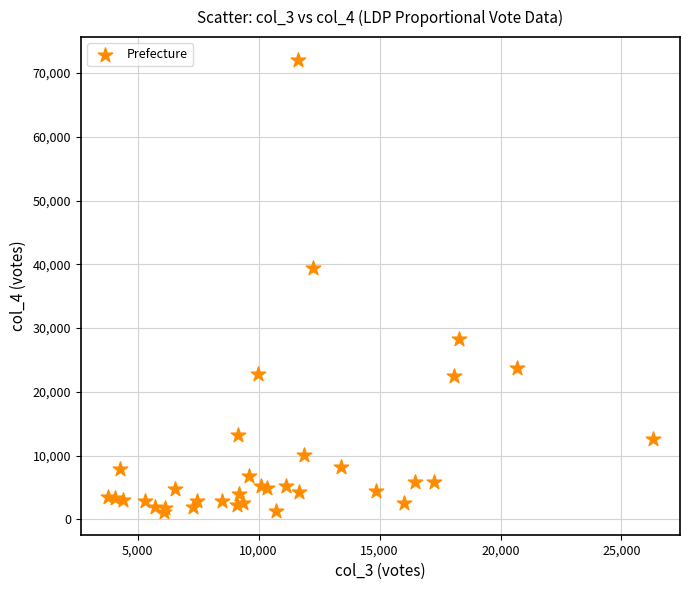

What Y value in the scatter plot is closest to 36614?

39448.8